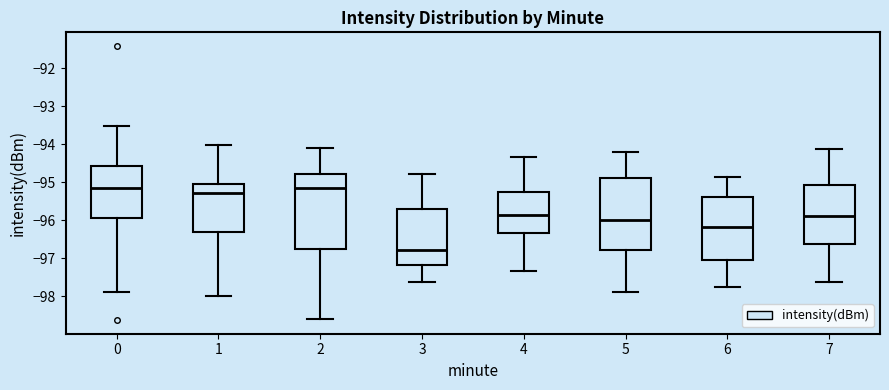

Reading left to right, transcribe this box plot: for each box, give where its median line is, the range the box spans, and where its two whiskers end, as read against the y-axis. The values are not printed on the chart, so give them approximately, as read against the axis.

0: median -95.1, box -95.9 to -94.6, whiskers -97.9 to -93.5
1: median -95.3, box -96.3 to -95.0, whiskers -98.0 to -94.0
2: median -95.2, box -96.7 to -94.8, whiskers -98.6 to -94.1
3: median -96.8, box -97.2 to -95.7, whiskers -97.6 to -94.8
4: median -95.9, box -96.3 to -95.2, whiskers -97.3 to -94.3
5: median -96.0, box -96.8 to -94.9, whiskers -97.9 to -94.2
6: median -96.2, box -97.0 to -95.4, whiskers -97.7 to -94.9
7: median -95.9, box -96.6 to -95.1, whiskers -97.6 to -94.1